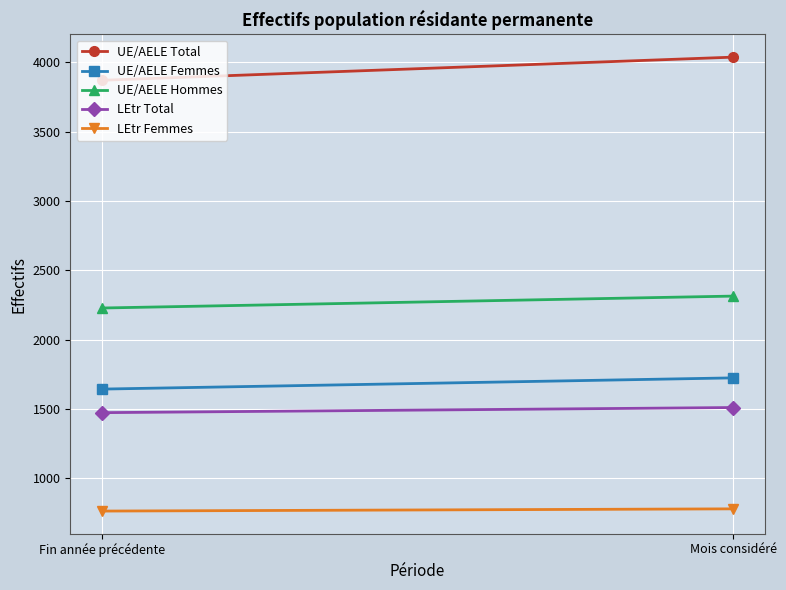

True or false: LEtr Total has a value of 1510 at Mois considéré.

True